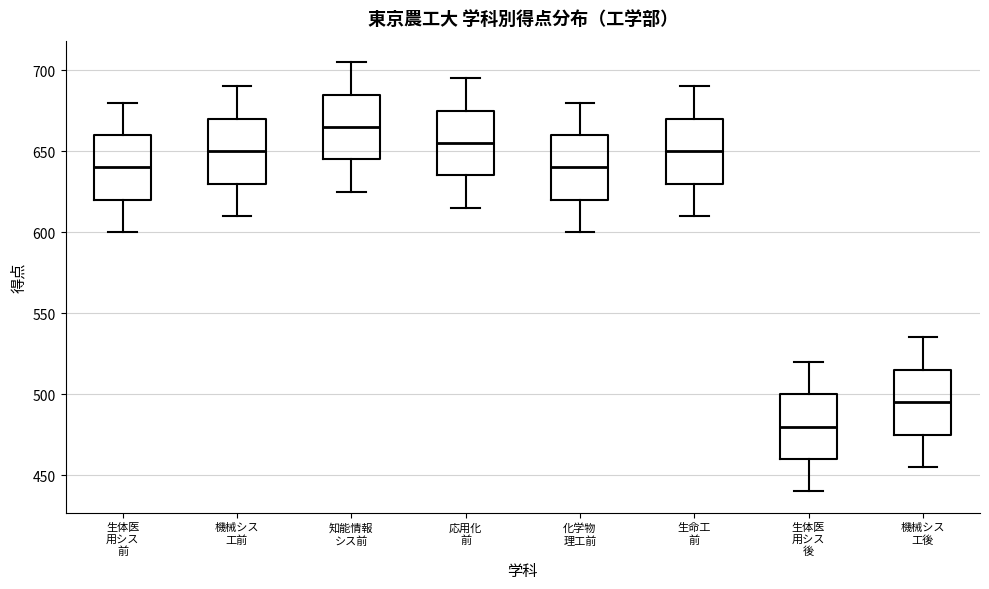

Where does the upper whisker of the box for 化学物 理工前 end on the y-axis? The values are not printed on the chart, so give them approximately, as read against the axis.

680